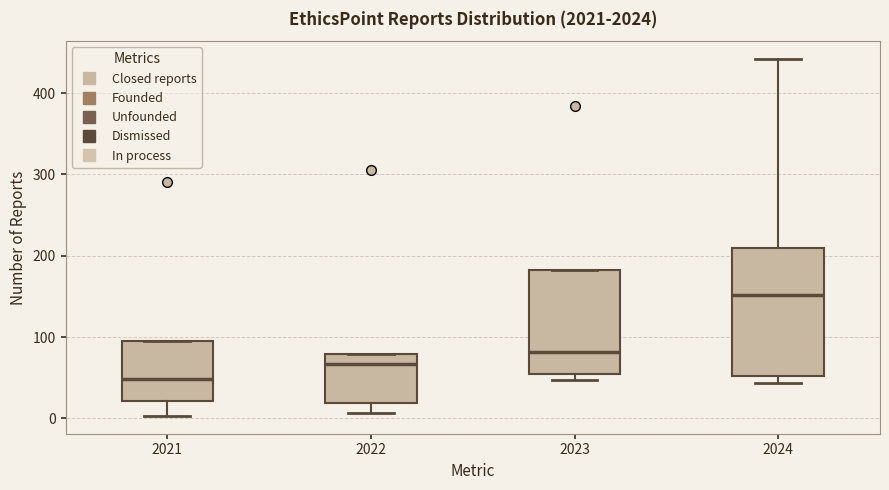

Reading left to right, read every box against the y-axis: the position of its median line, the range the box covers, and the ends of its whiskers. The values are not printed on the chart, so give them approximately, as read against the axis.

2021: median 50, box 20 to 100, whiskers 0 to 100
2022: median 70, box 20 to 80, whiskers 10 to 80
2023: median 80, box 60 to 180, whiskers 50 to 180
2024: median 150, box 50 to 210, whiskers 40 to 440